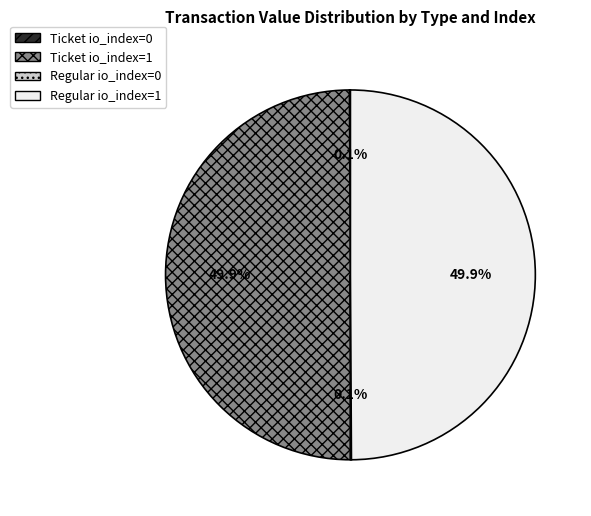

What portion of the pie excludes Ticket io_index=1?

50.1%